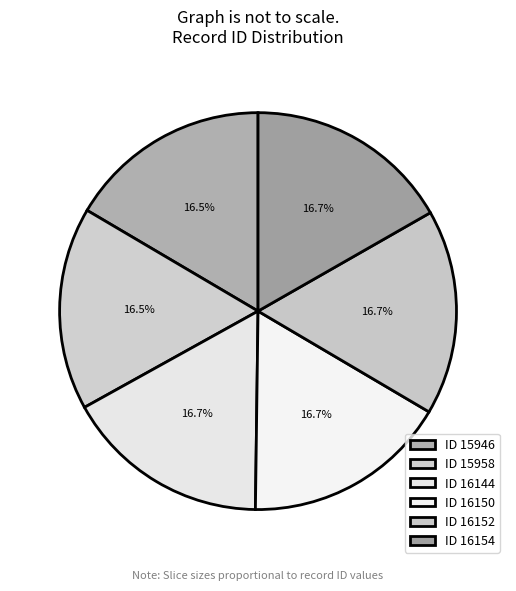

What percentage is NOT represented by ID 16150?

83.3%